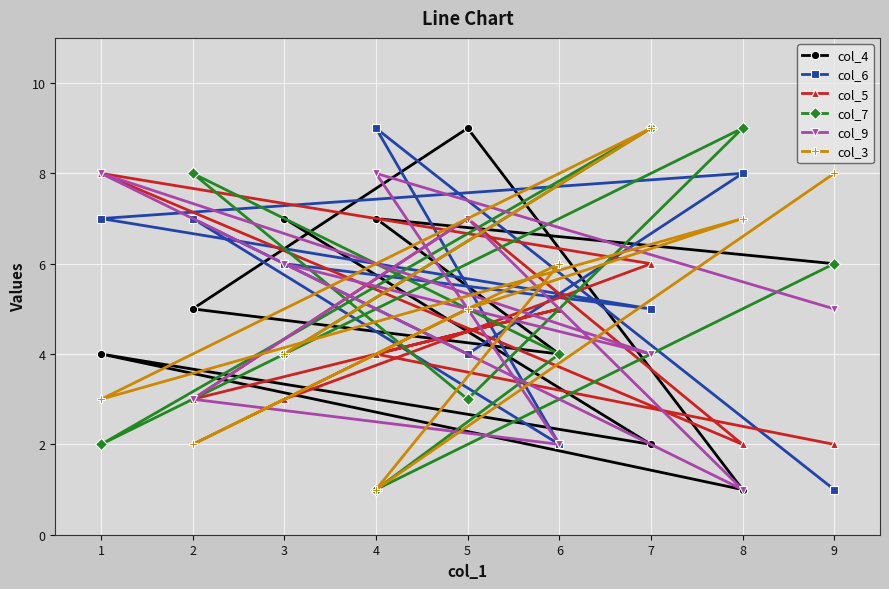

How many values in the col_3 series are below 5?

4